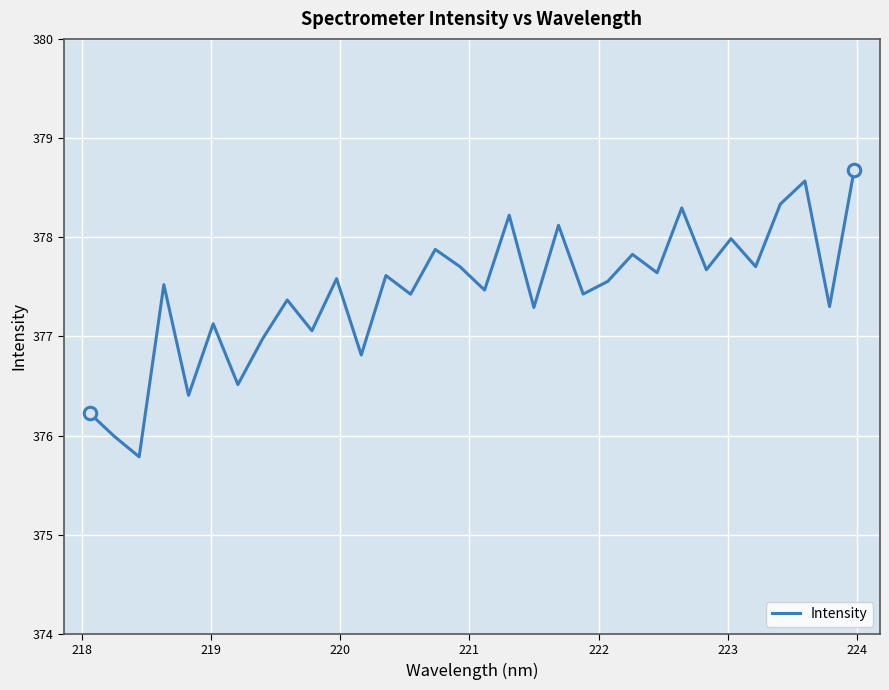

What is the greatest value displayed?

378.7